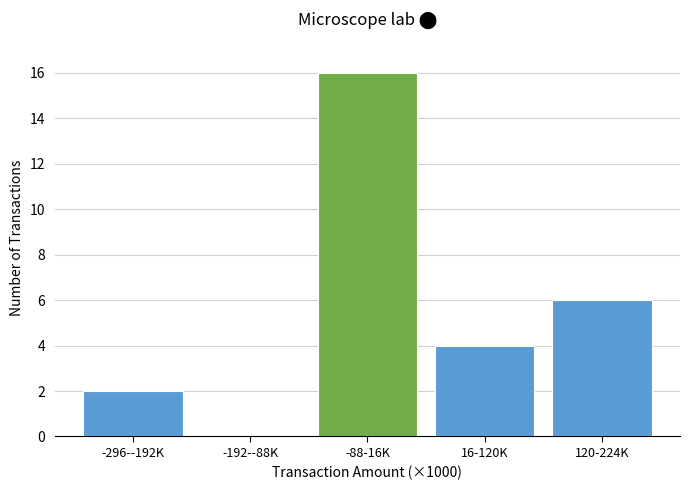

Reading left to right, what are all the values shown in this chart?

-296--192K=2	-192--88K=0	-88-16K=16	16-120K=4	120-224K=6